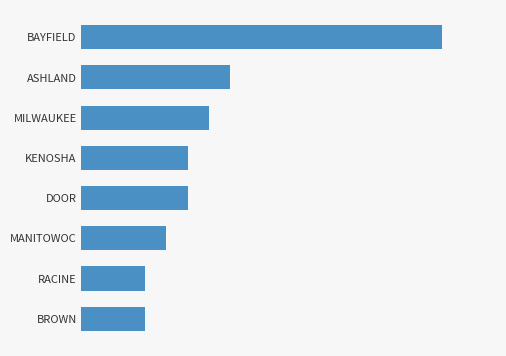

At which category does the chart reach its peak across all series?

BAYFIELD